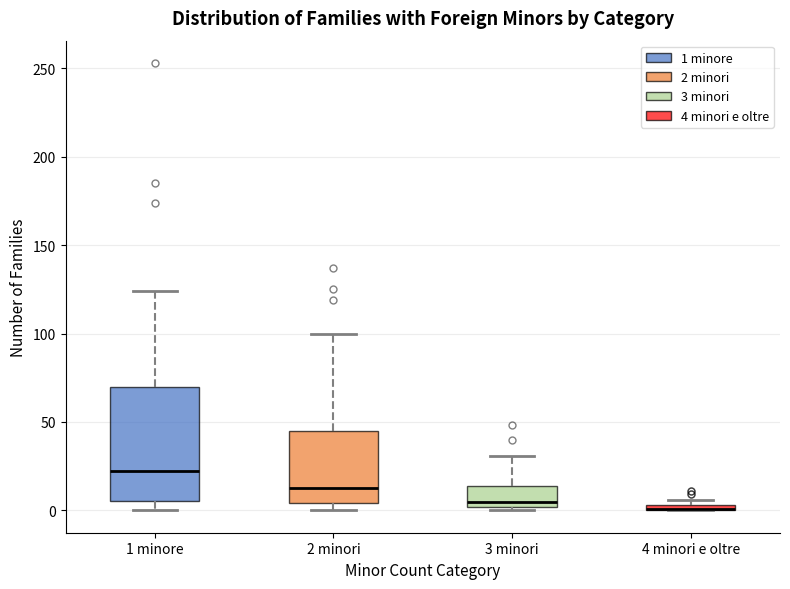

Which box is the tallest, from its lower edge to its upper edge?

1 minore